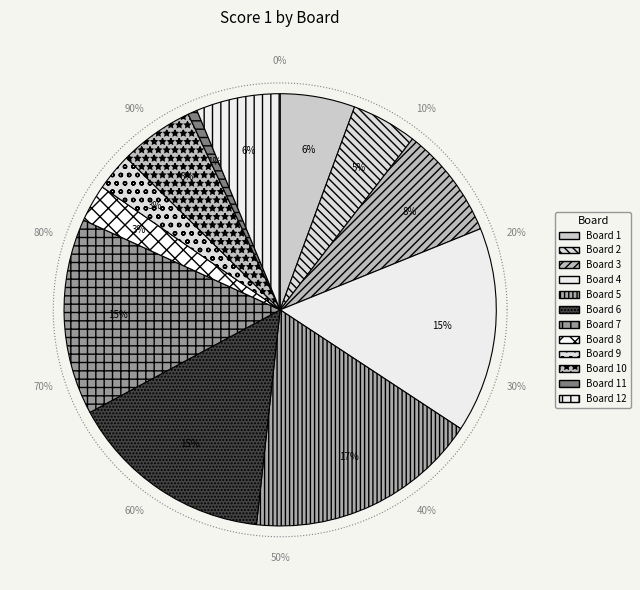

To the nearest percent, what portion does 8 represent?

3%